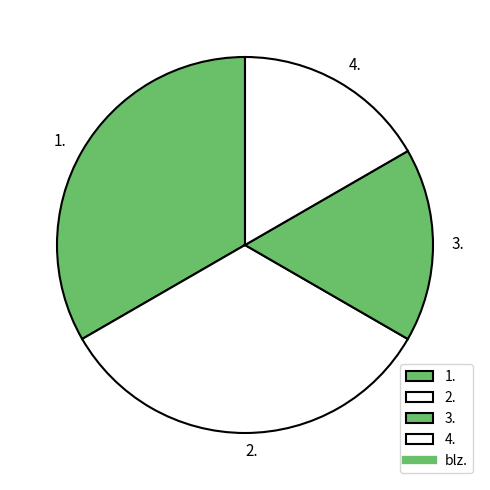

Does any single category account for the majority?

No